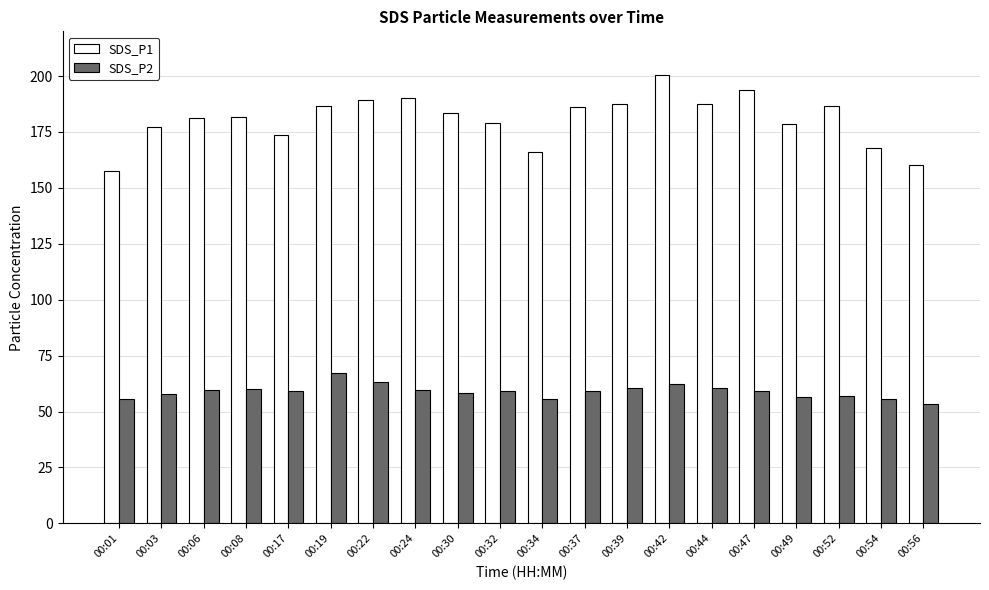

How many data points does each series have?

20